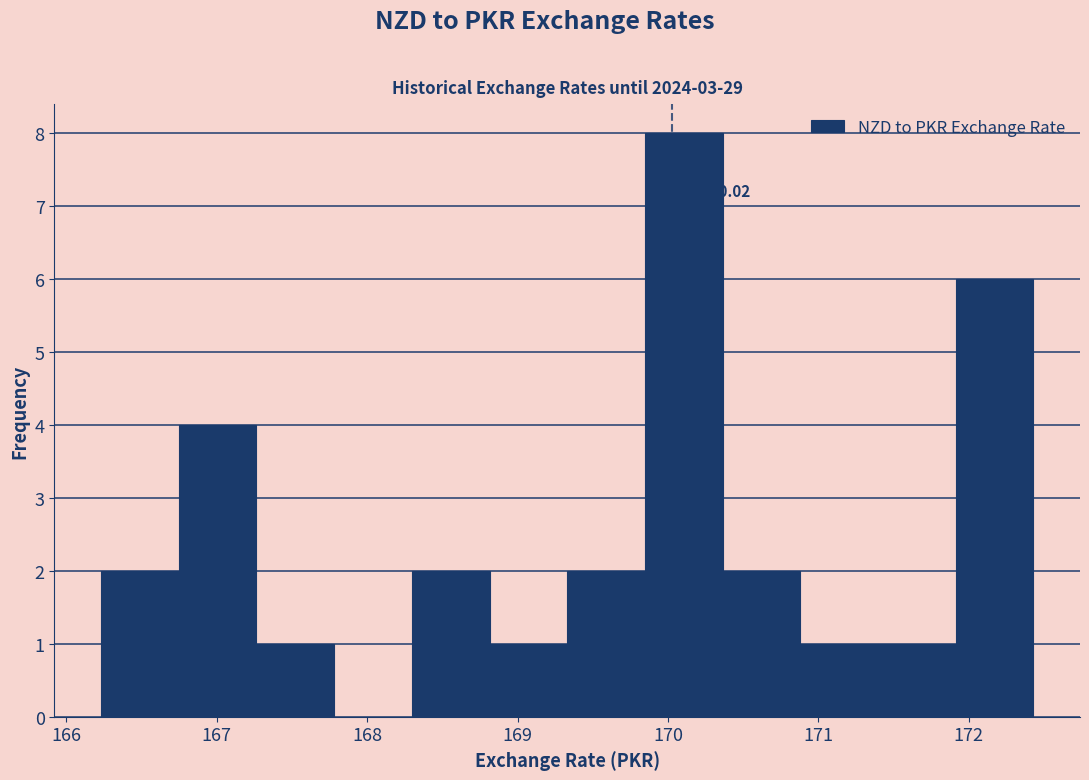

Over which range of the x-axis is the bar tallest?

169.8 to 170.4